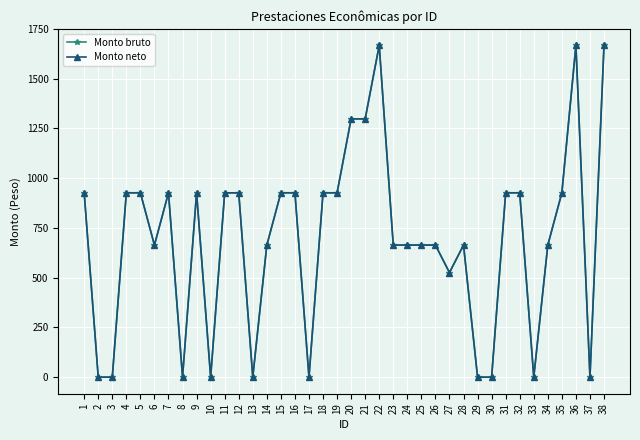

In Monto neto, how many points are higher than both neighbors (excluding endpoints)?

6